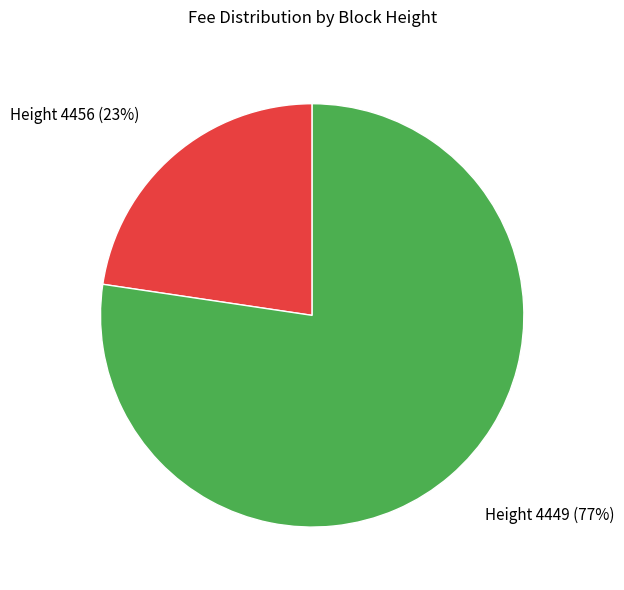

Which category accounts for the majority?

Height 4449